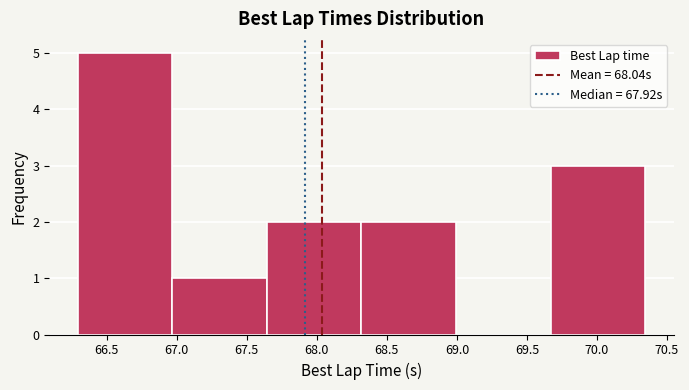

How tall is the bar that spans 69.65 to 70.35 on the x-axis? Neither the bar edges nor the heights are printed on the chart, so give them approximately, as read against the axes.

3